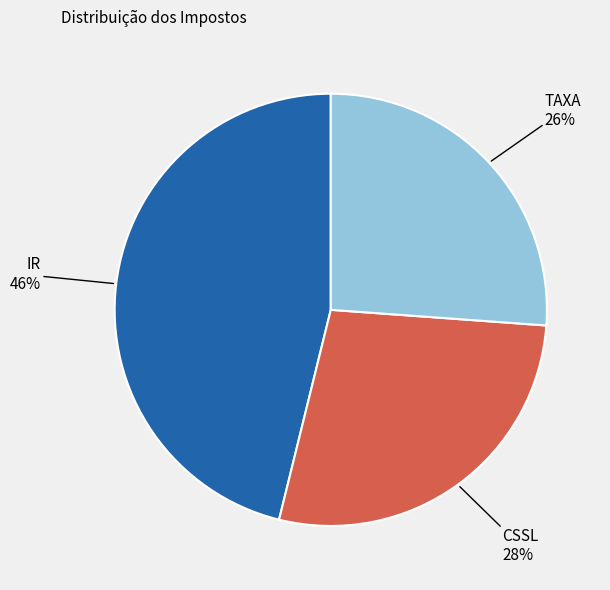

Is the sum of CSSL and IR greater than half?

Yes